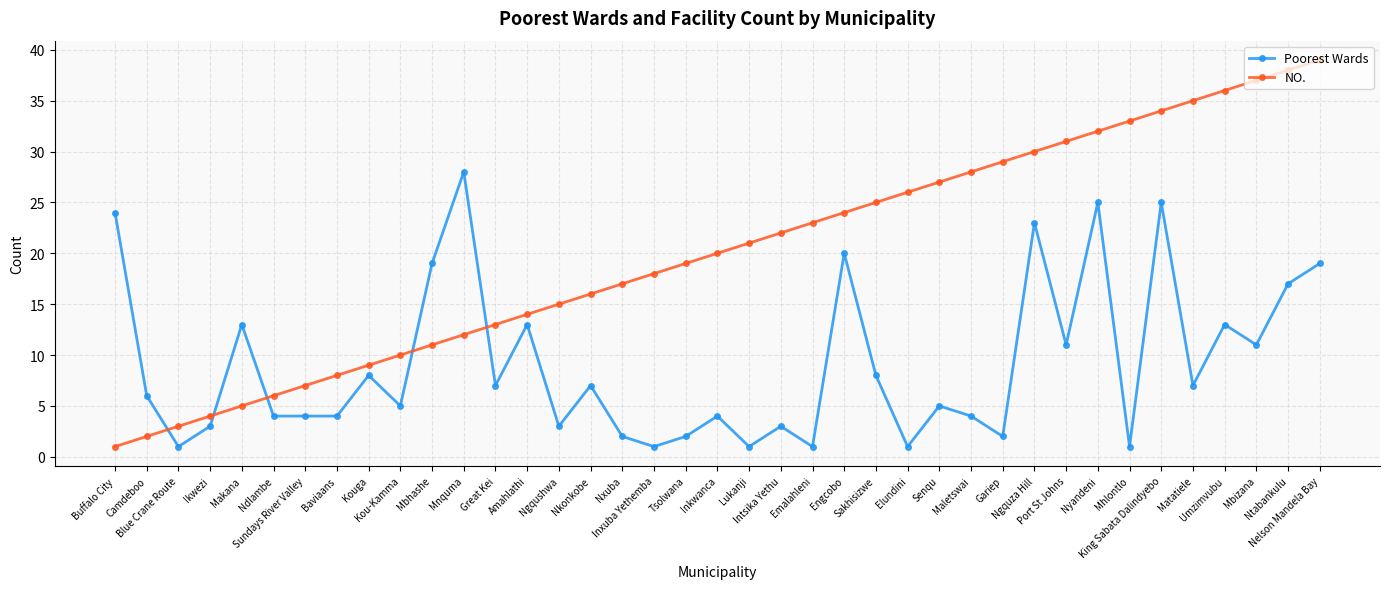

True or false: NO. and Poorest Wards intersect in this chart.

True